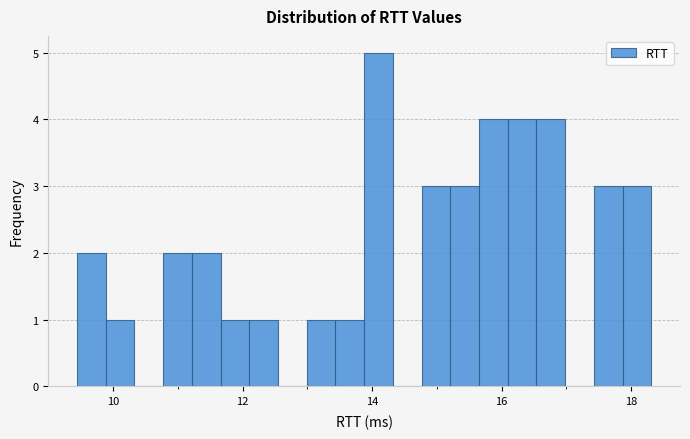

Around what value on the x-axis is the tallest bar? Give the approximate position of its centre, as read against the axis.

14.2